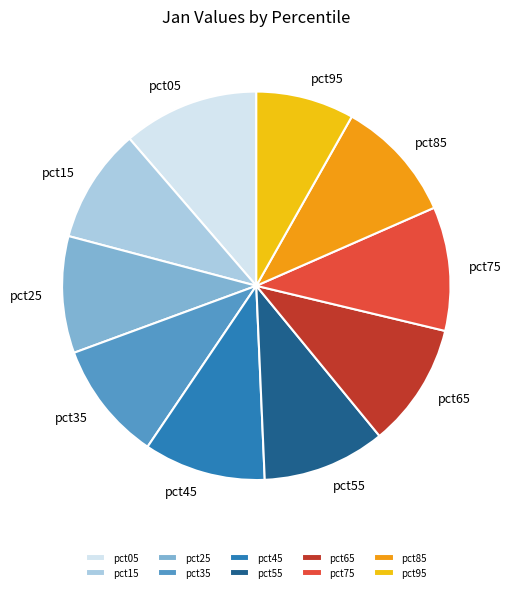

What is the largest slice in the pie chart?

pct05